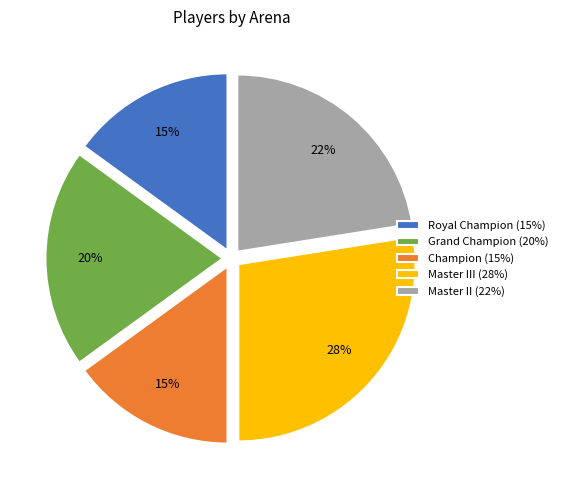

Does Royal Champion (15%) account for over 50% of the chart?

No